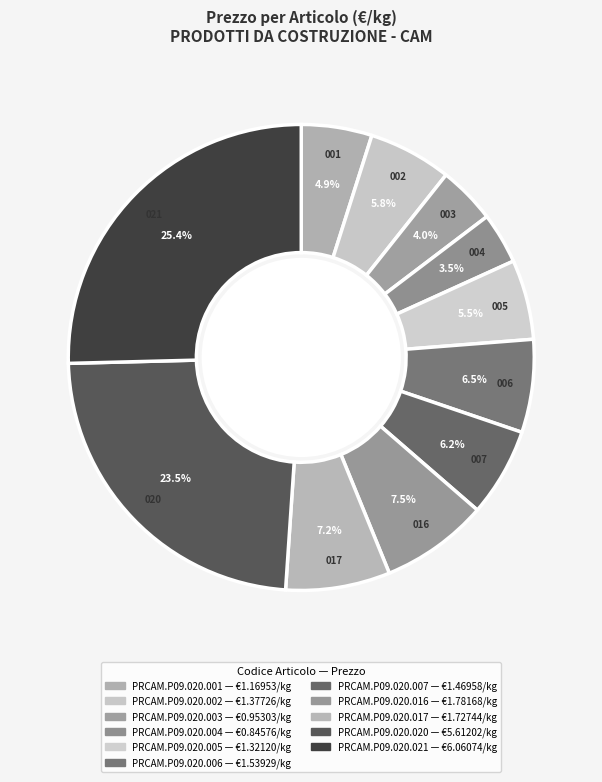

Count the number of slices in the pie.

11